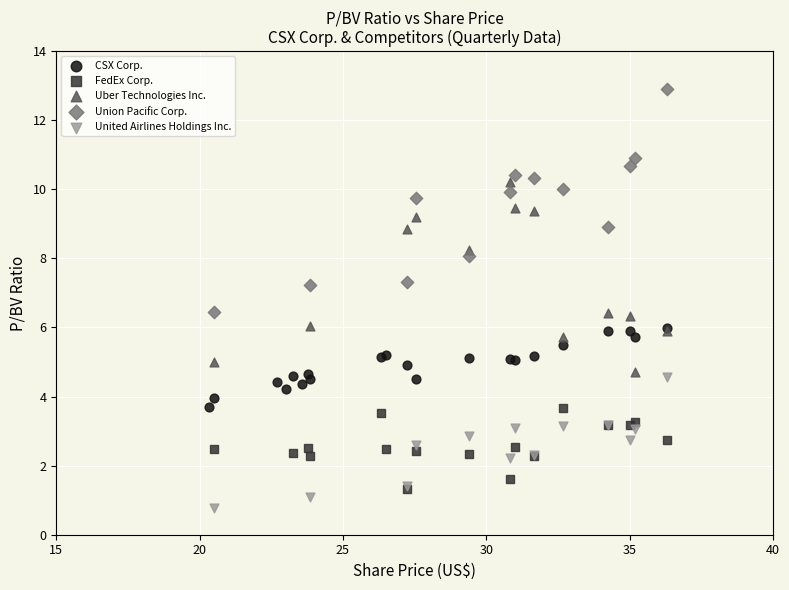

Which series reaches the maximum Y coordinate?

Union Pacific Corp.